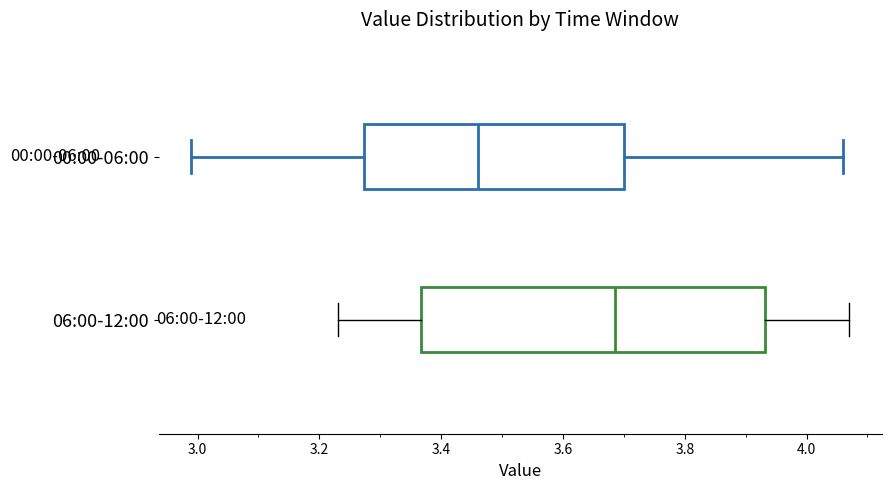

Reading bottom to top, transcribe this box plot: for each box, give where its median line is, the range the box spans, and where its two whiskers end, as read against the x-axis. The values are not printed on the chart, so give them approximately, as read against the axis.

06:00-12:00: median 3.68, box 3.36 to 3.94, whiskers 3.24 to 4.08
00:00-06:00: median 3.46, box 3.28 to 3.70, whiskers 3.00 to 4.06